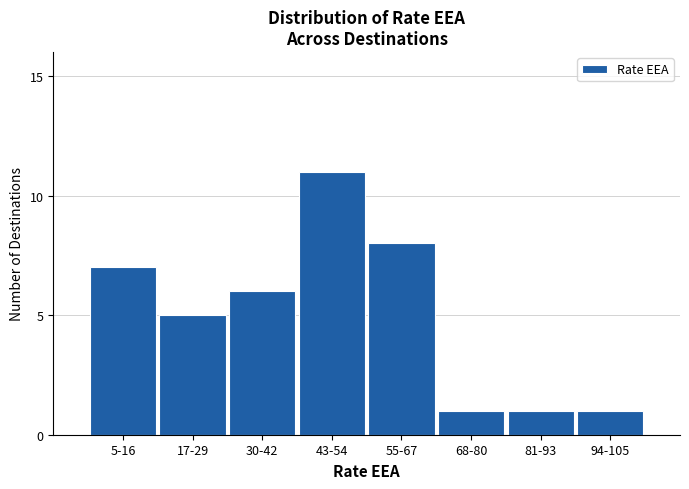

Reading right to left, what are all the values shown in this chart?

1	1	1	8	11	6	5	7